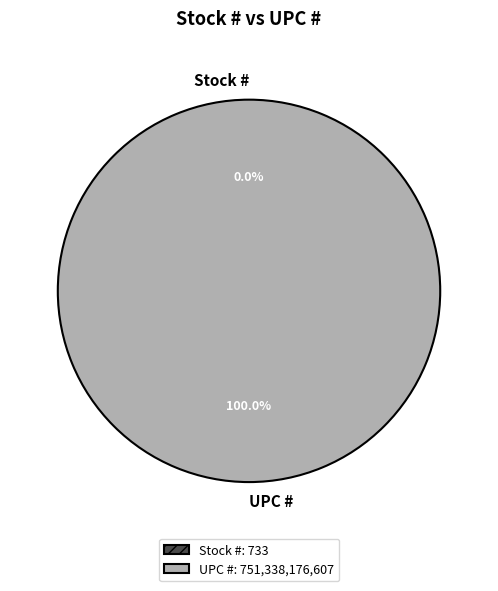

Combined, do UPC # and Stock # account for over 50%?

Yes